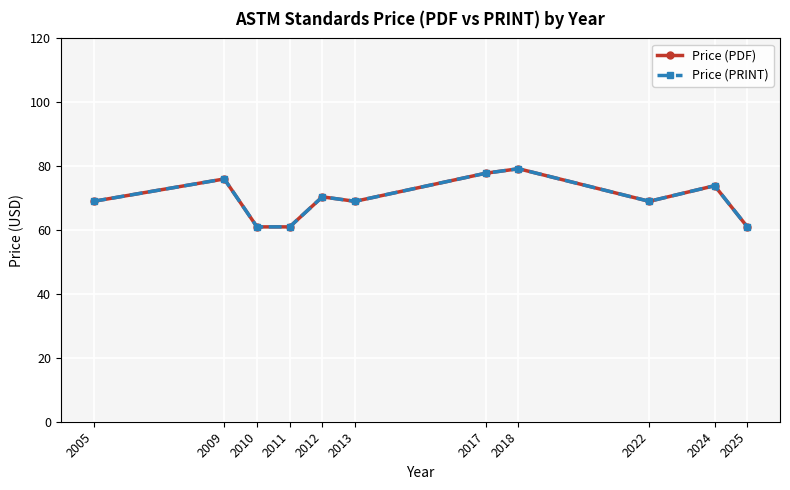

True or false: Price (PRINT) and Price (PDF) cross at least once.

False